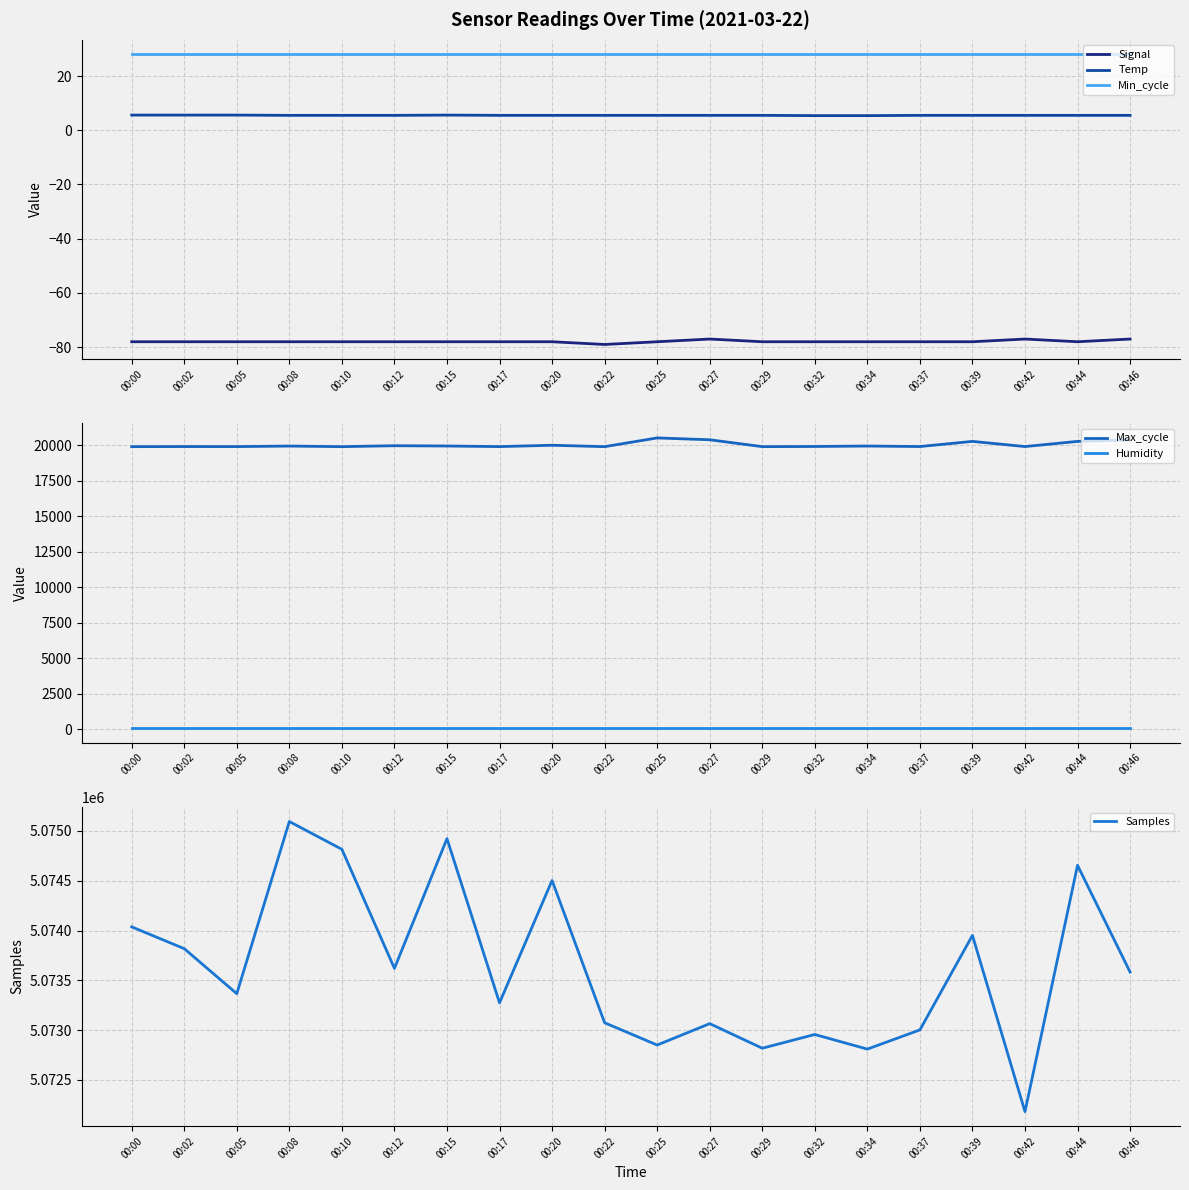

Where is the first local minimum for Samples?

00:05